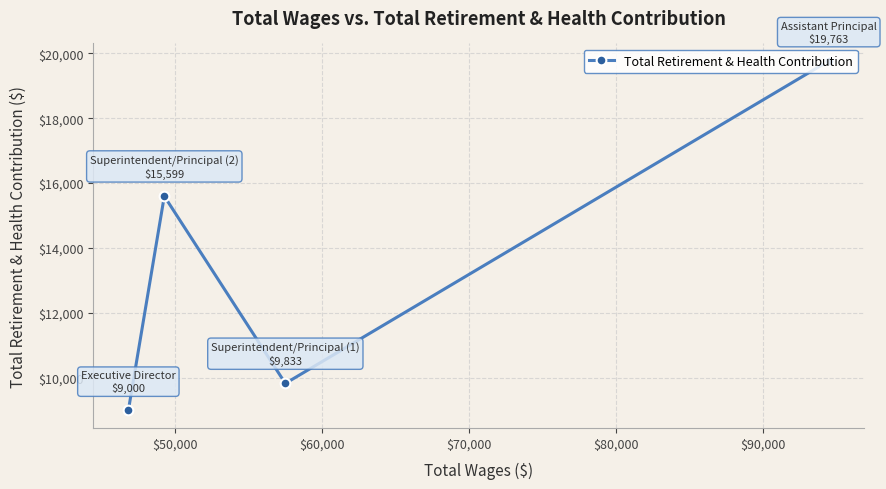

What is the greatest value displayed?

19763